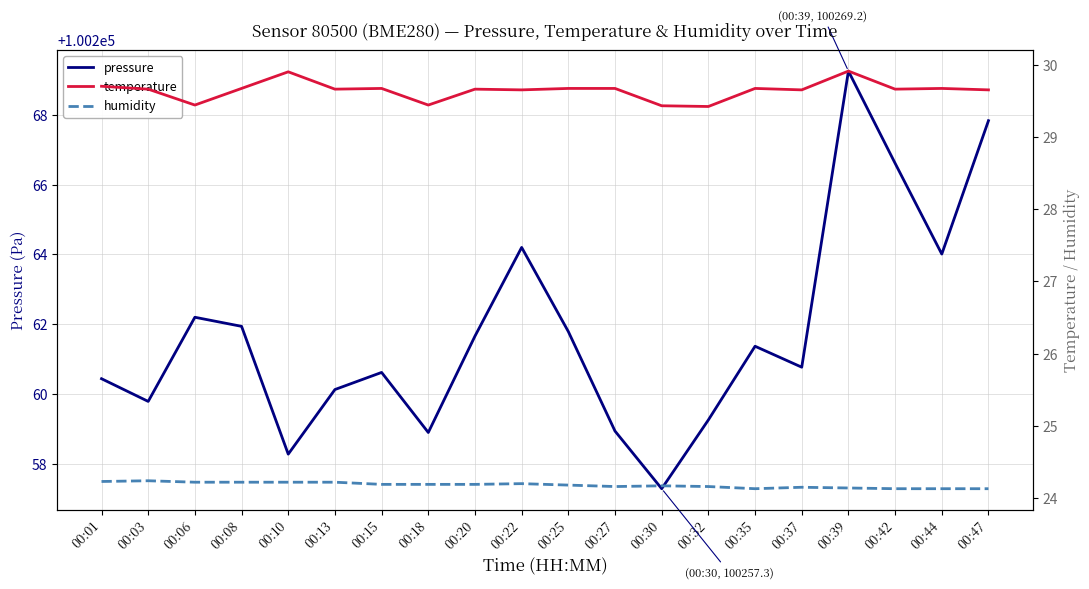

What is the lowest value of the pressure series?

100257.3